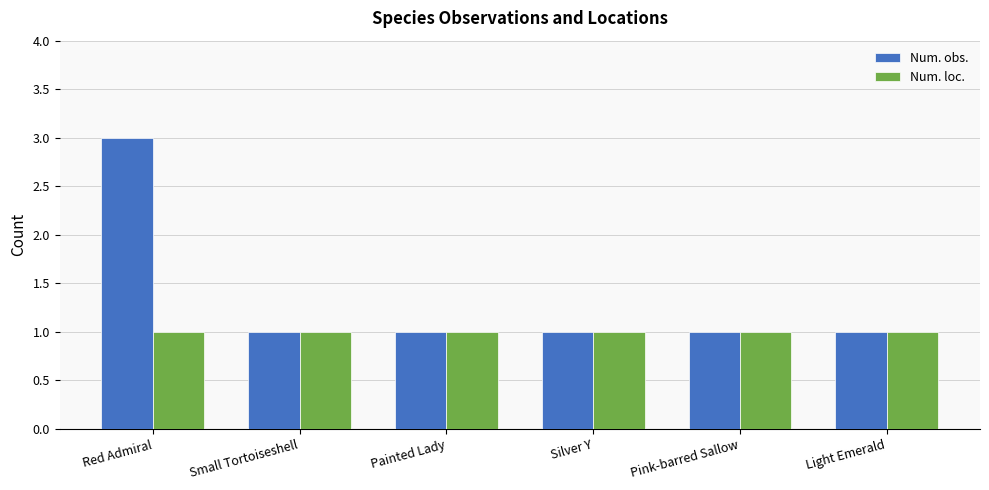

List the series in order of their overall mean, lowest first.

Num. loc., Num. obs.